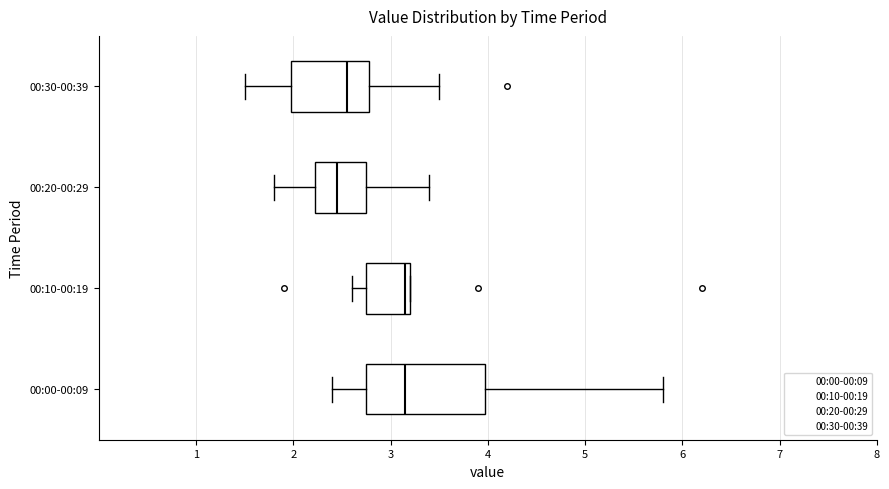

Reading bottom to top, transcribe this box plot: for each box, give where its median line is, the range the box spans, and where its two whiskers end, as read against the x-axis. The values are not printed on the chart, so give them approximately, as read against the axis.

00:00-00:09: median 3.2, box 2.8 to 4.0, whiskers 2.4 to 5.8
00:10-00:19: median 3.2 (just left of the box's right edge), box 2.8 to 3.2, whiskers 2.6 to 3.2
00:20-00:29: median 2.5, box 2.2 to 2.8, whiskers 1.8 to 3.4
00:30-00:39: median 2.6, box 2.0 to 2.8, whiskers 1.5 to 3.5